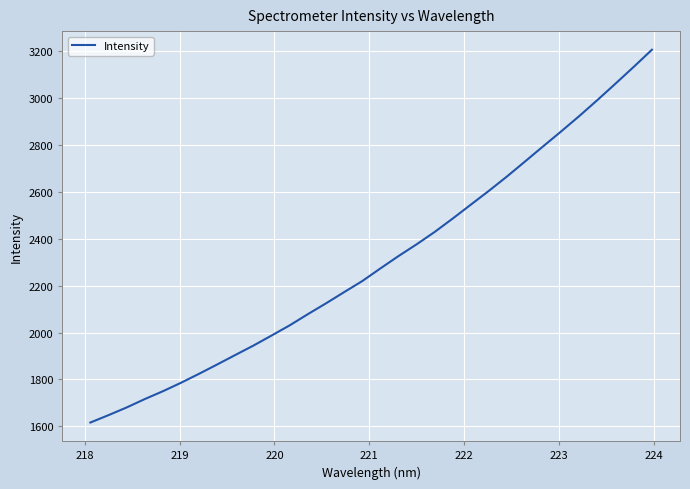

What is the smallest value displayed?

1616.8